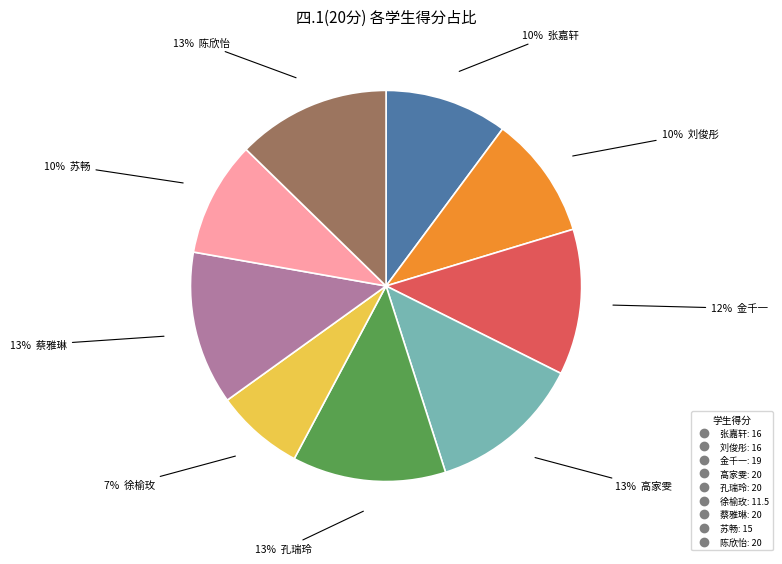

To the nearest percent, what portion does 高家雯 represent?

13%